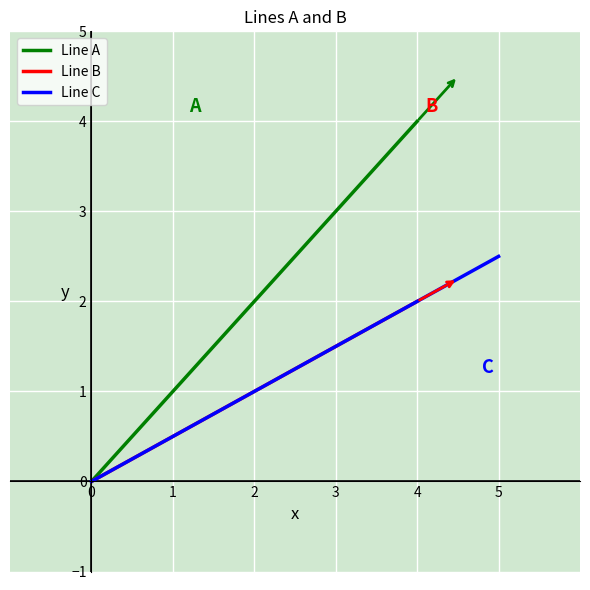

Which series changed the most between 2 and 3?

Line A